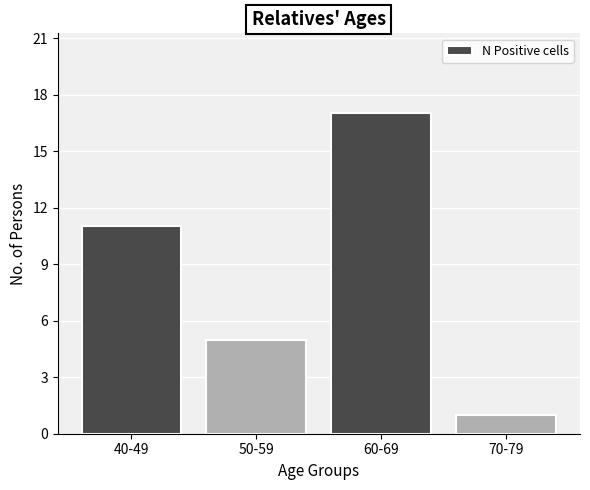

Reading right to left, extract all data points from this chart.

70-79=1	60-69=17	50-59=5	40-49=11